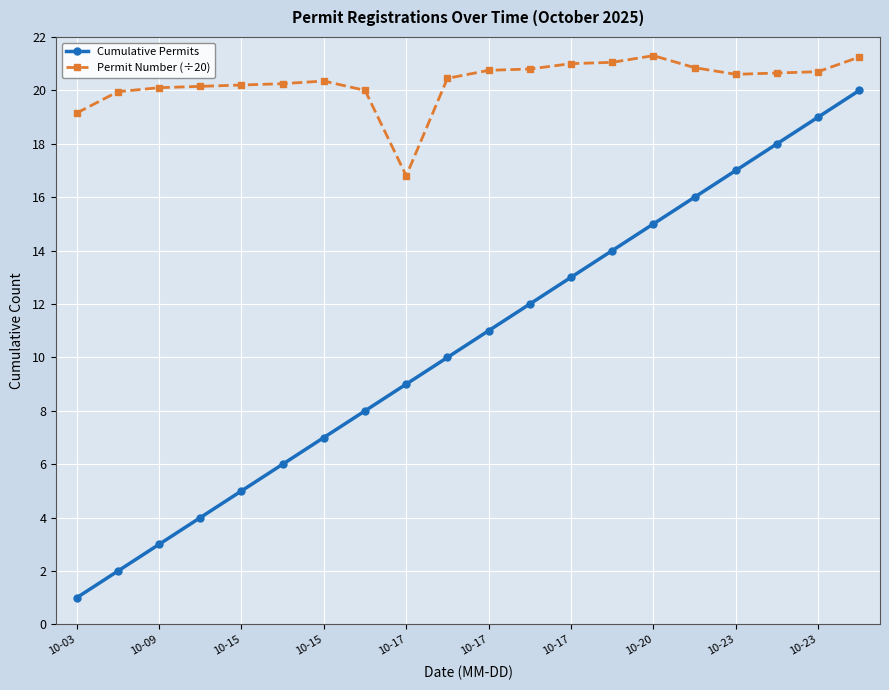

Rank the series by their average value, from highest to lowest.

Permit Number (÷20), Cumulative Permits